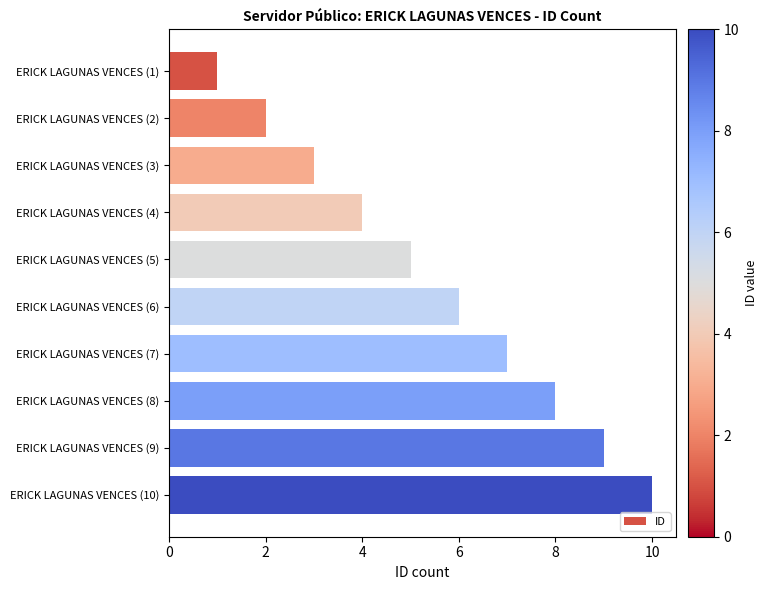

Between ERICK LAGUNAS VENCES (2) and ERICK LAGUNAS VENCES (1), which is larger?

ERICK LAGUNAS VENCES (2)